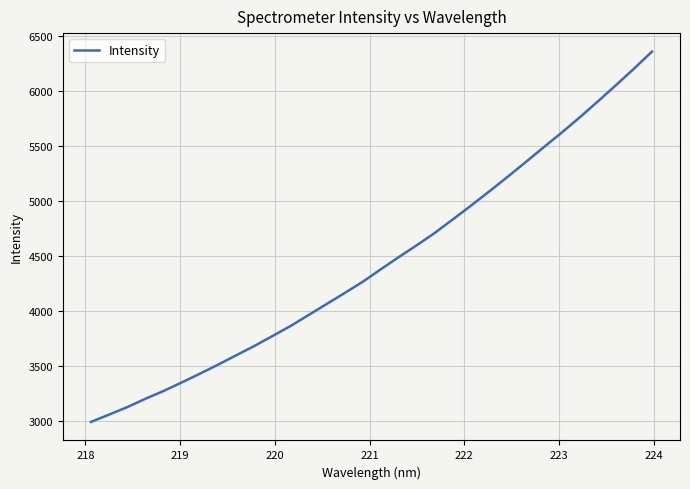

What is the difference between the maximum and minimum values?

3364.9